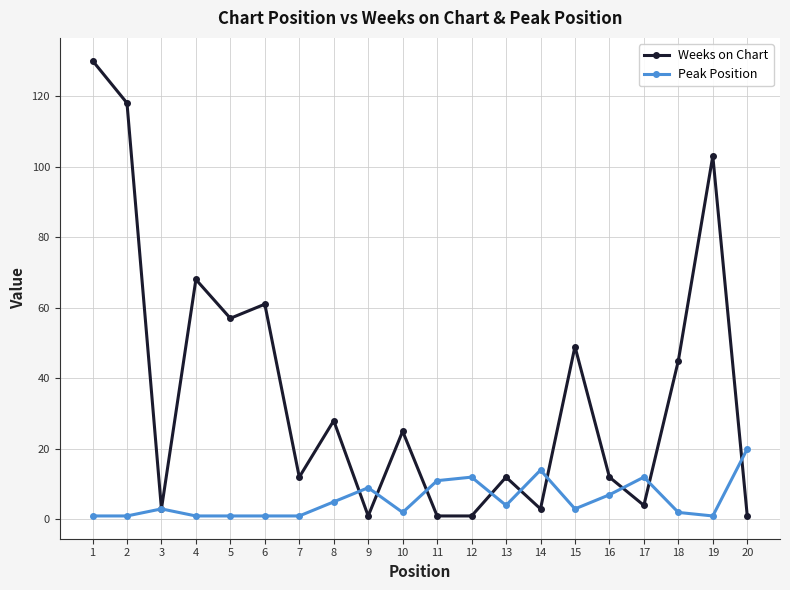

At 2, list the series in order from largest to smallest.

Weeks on Chart, Peak Position